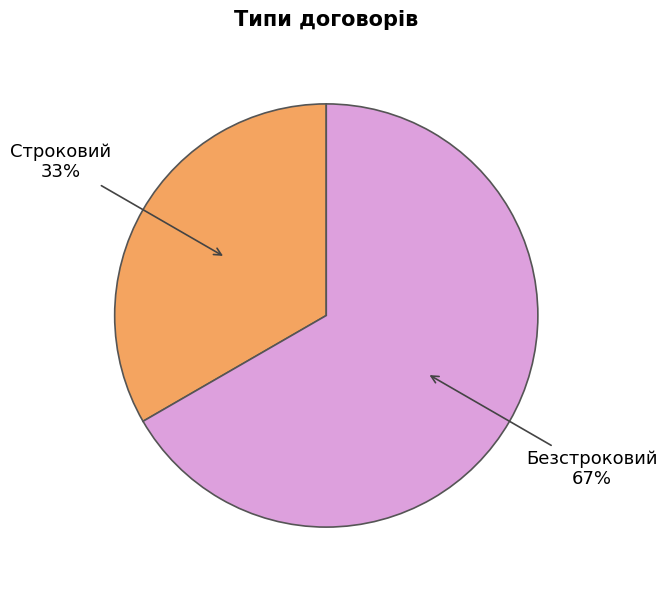

What is the majority slice?

Безстроковий